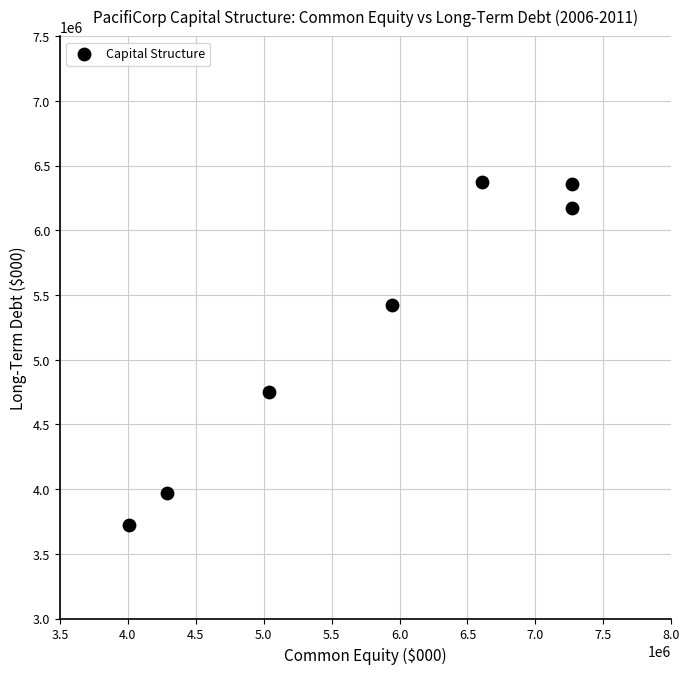

What Y value in the scatter plot is closest to 5046671?

4753000